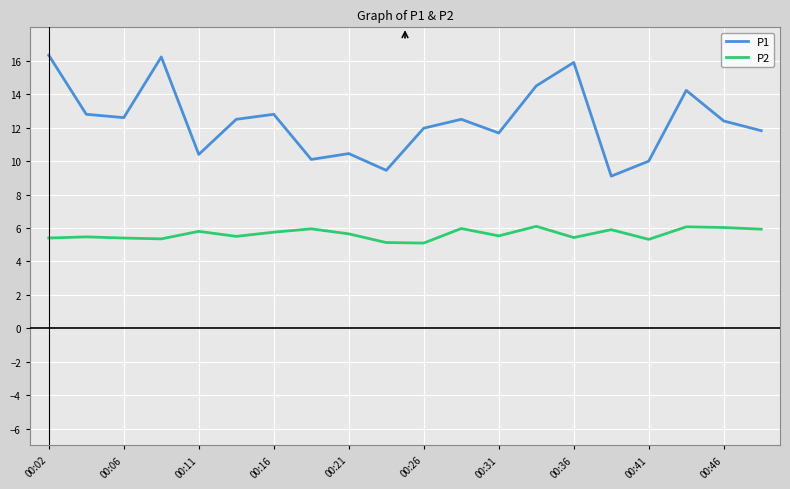

Which series has the largest total across all categories?

P1